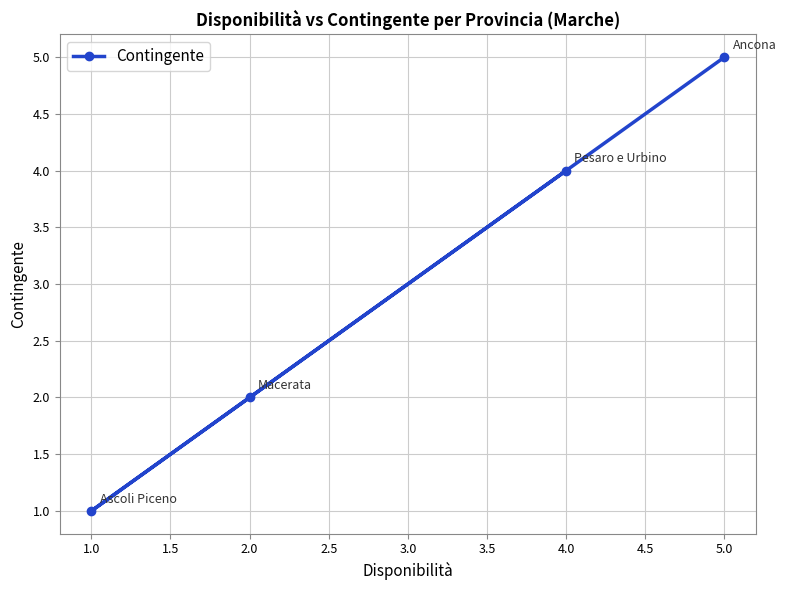

Rank the categories by value from highest to lowest.

5.0, 4.0, 2.0, 1.0